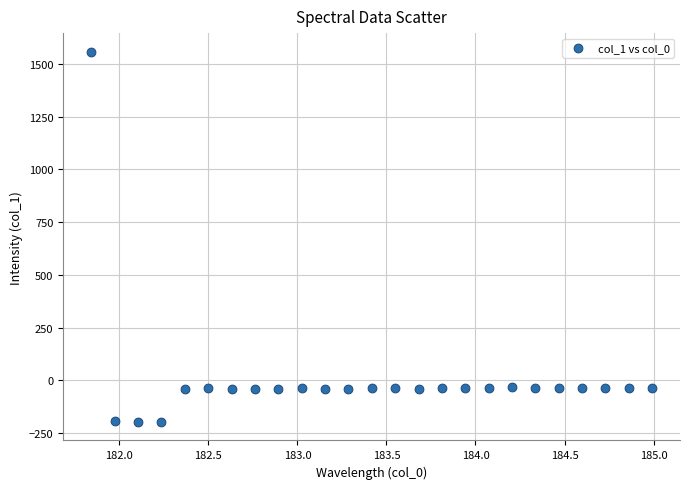

What is the range of Y values (max minus min)?

1754.5